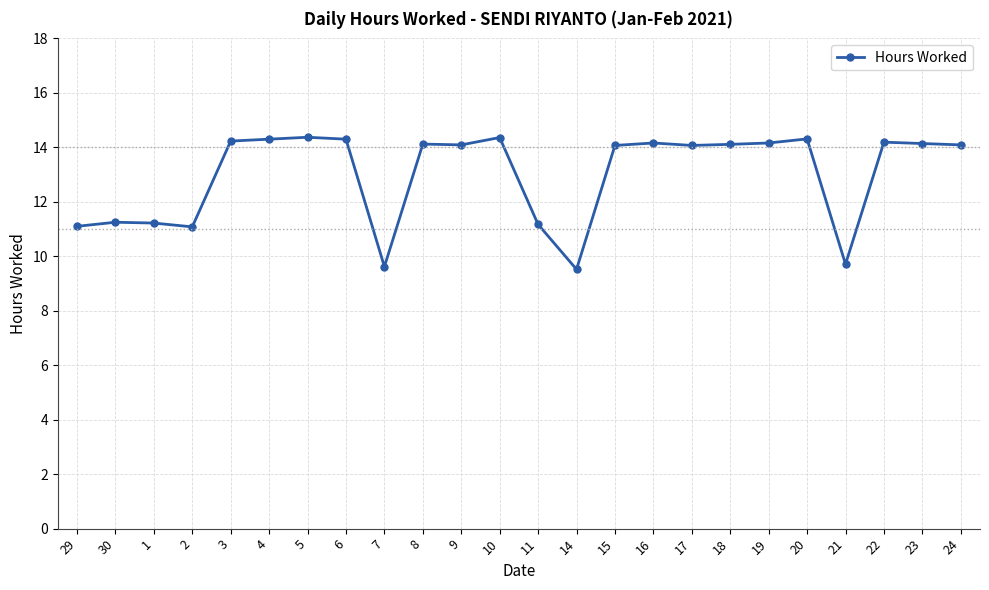

True or false: the data has more than 2 interior local peaks.

True